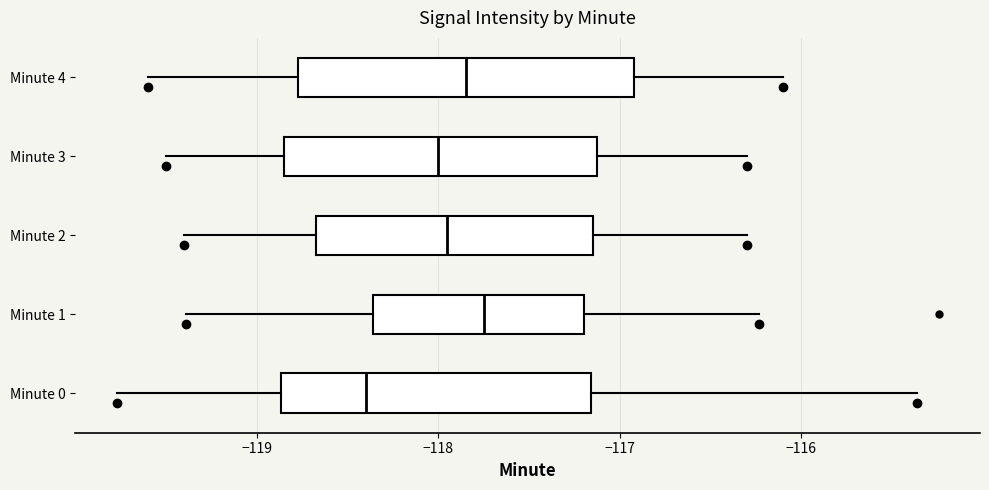

Which box's median line is the furthest to the left?

Minute 0